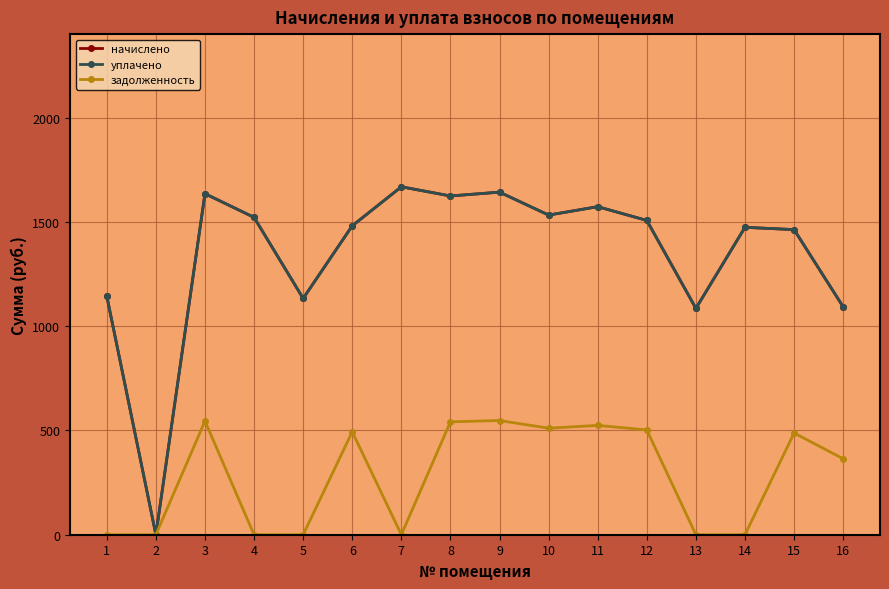

What is the maximum value for начислено?

1668.0